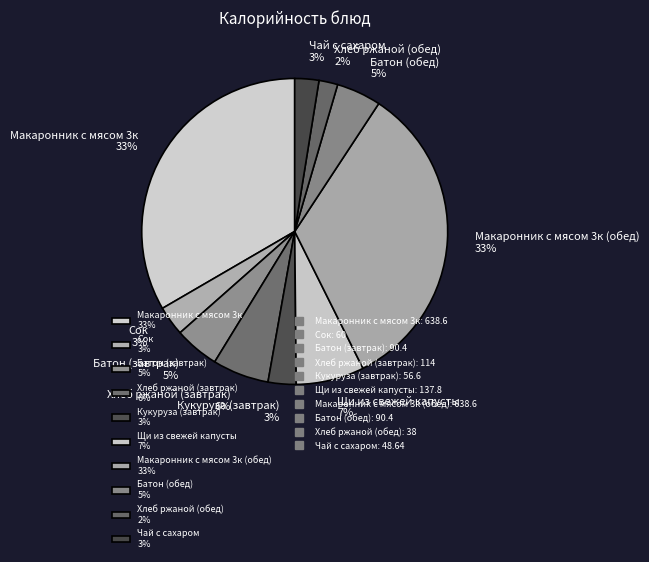

To the nearest percent, what is the difference between the largest and smallest slice percentages?

31%